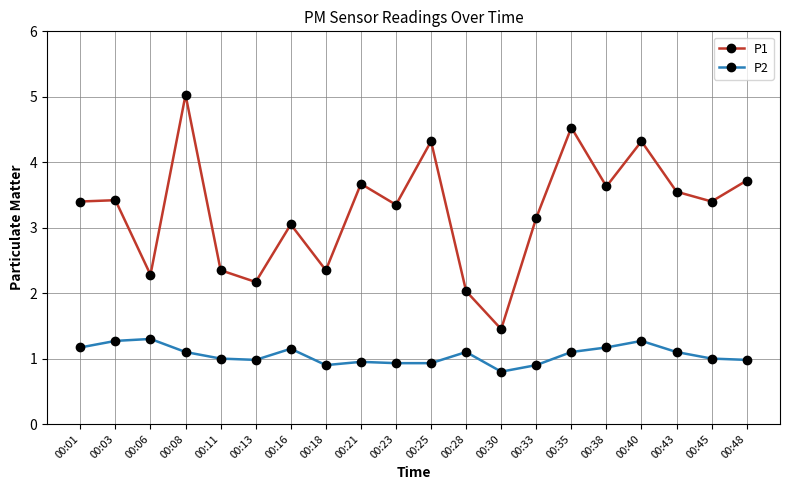

Count the number of categories in the chart.

20